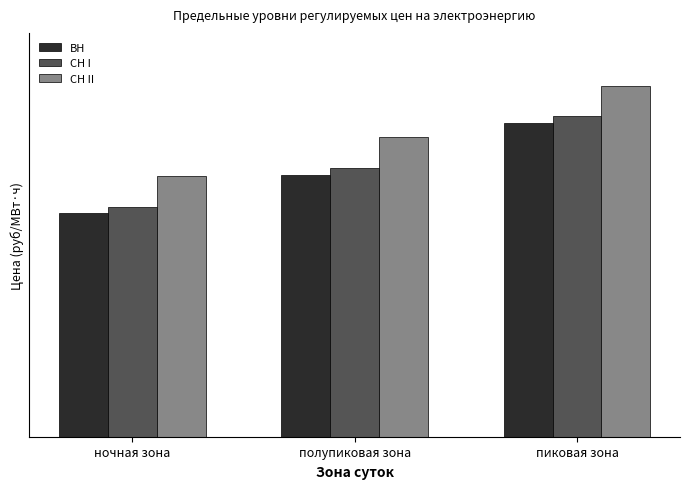

What position from the left is ночная зона?

1